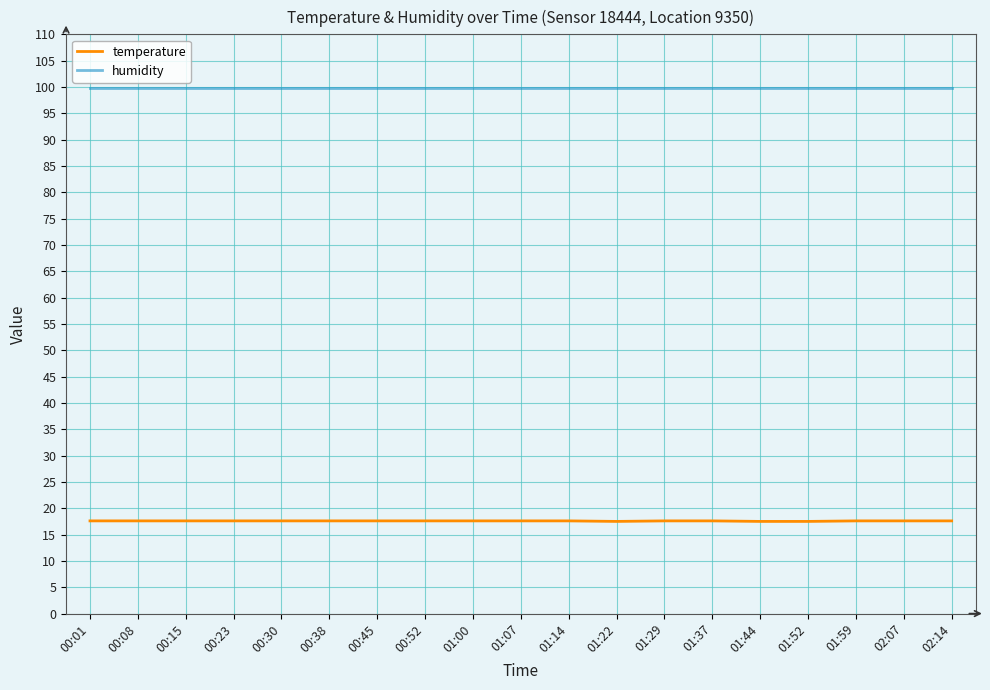

List the series in order of their peak value, lowest first.

temperature, humidity